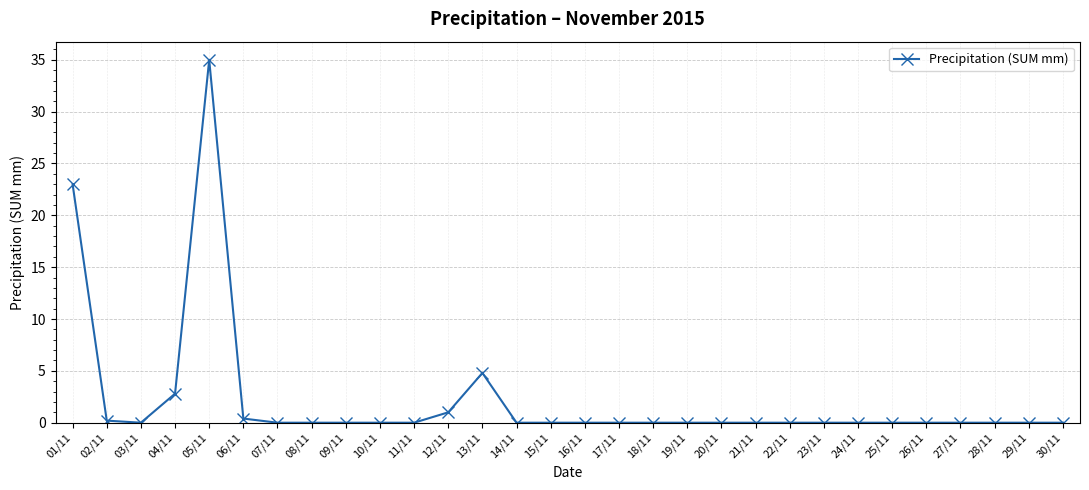

What is the average value?

2.2